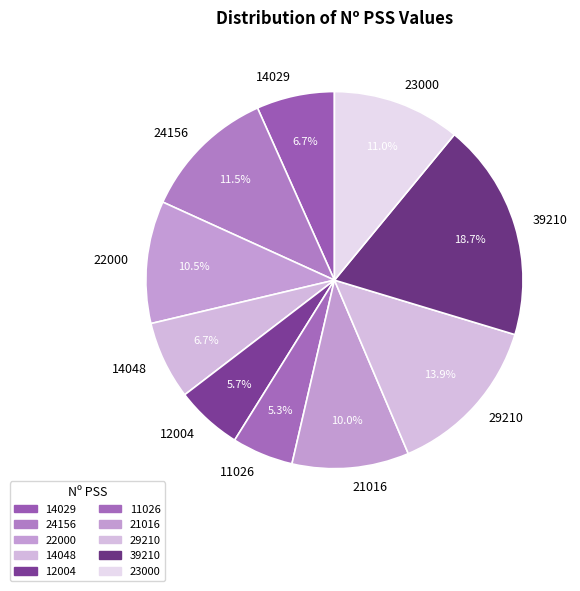

What is the total percentage of 23000 and 24156?

22.5%